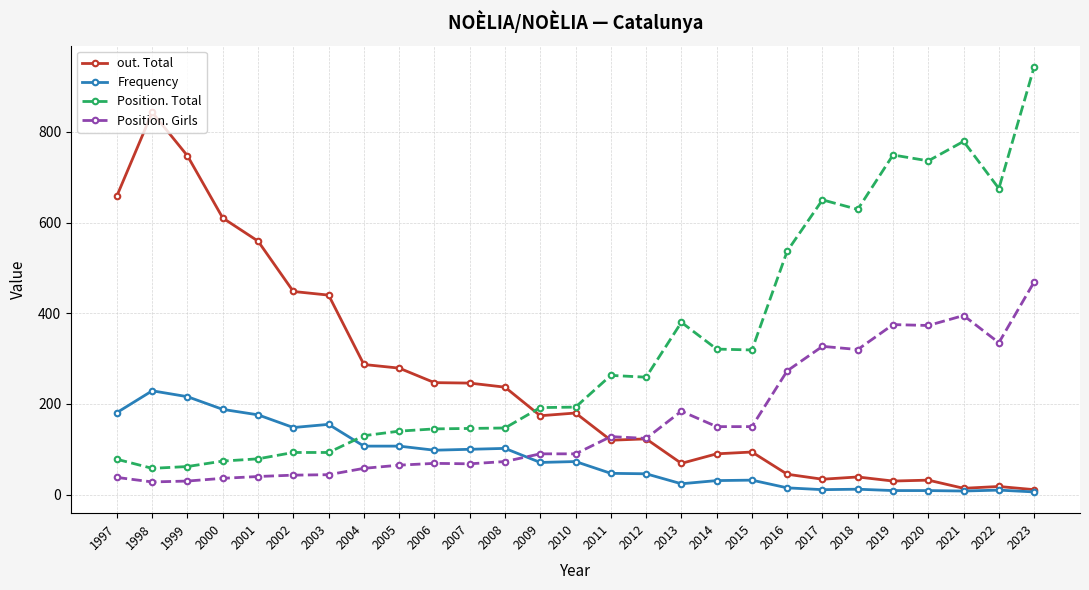

Is it true that out. Total equals 88 at 2004?

False